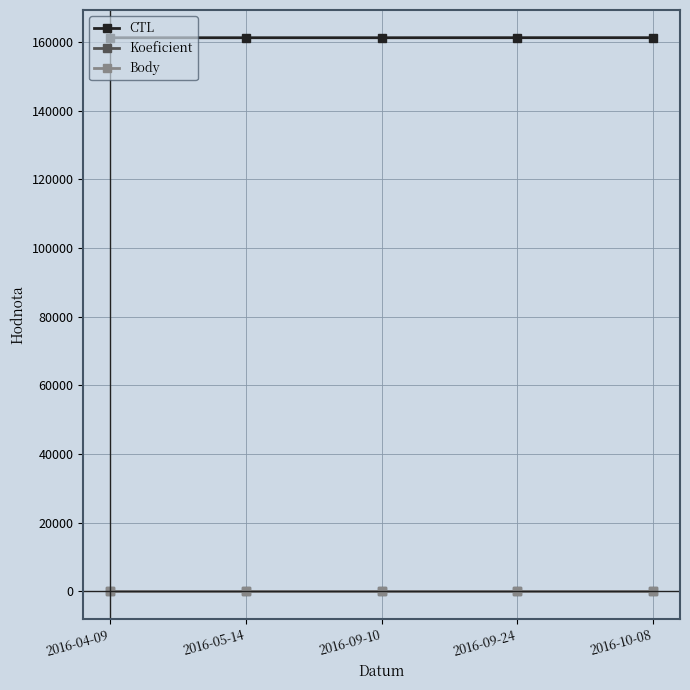

True or false: CTL and Koeficient cross at least once.

False